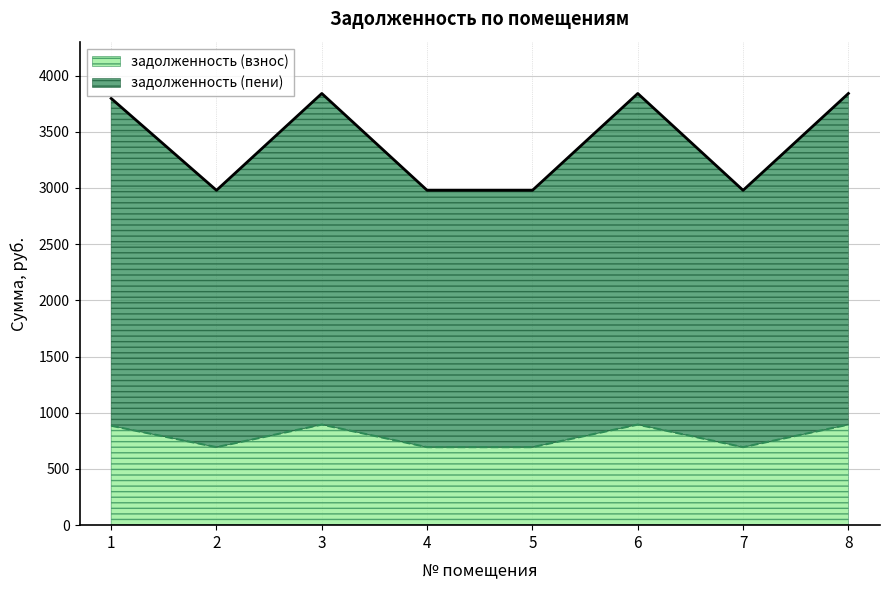

What is the difference between the second highest and minimum values in the задолженность (пени) series?

861.6